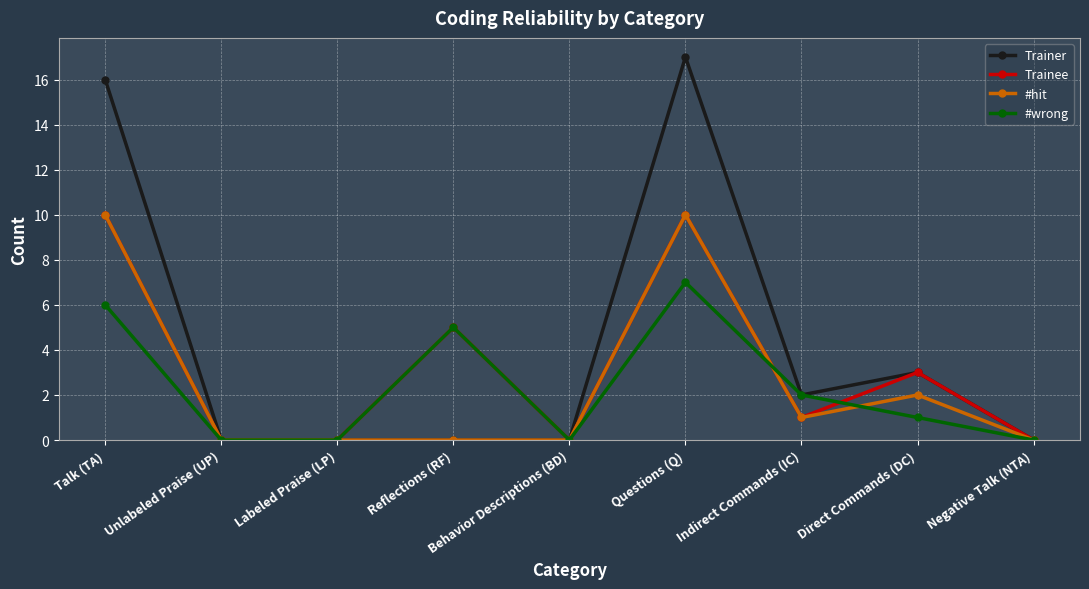

At which label is #wrong closest to 3?

Indirect Commands (IC)